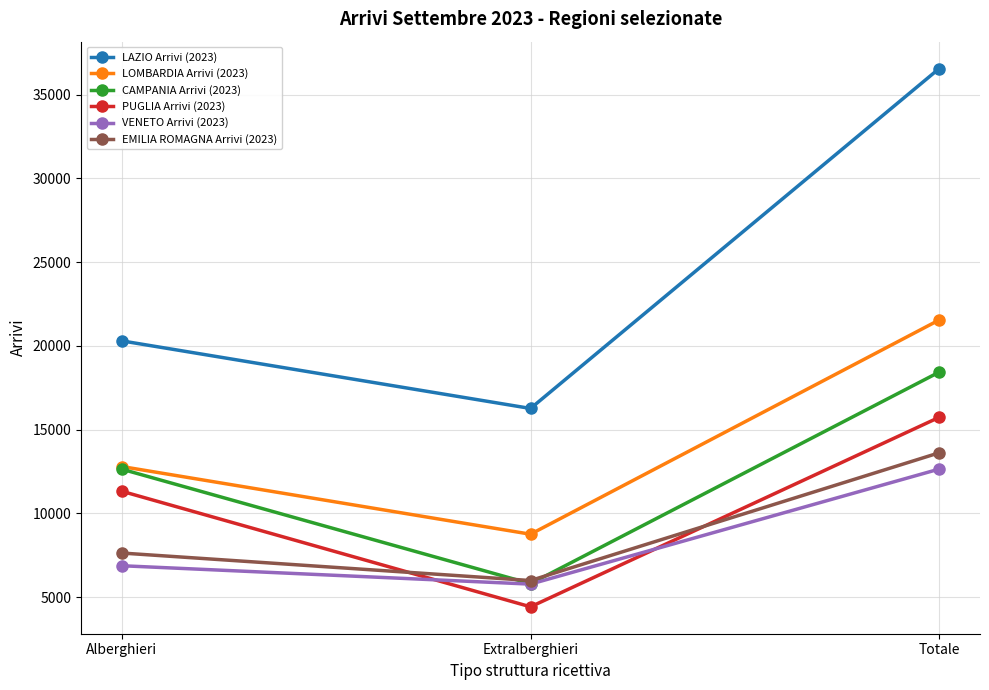

Reading right to left, transcribe all the data shown in this chart.

LAZIO Arrivi (2023): 36557	16261	20296
LOMBARDIA Arrivi (2023): 21543	8751	12792
CAMPANIA Arrivi (2023): 18429	5796	12633
PUGLIA Arrivi (2023): 15731	4416	11315
VENETO Arrivi (2023): 12640	5771	6869
EMILIA ROMAGNA Arrivi (2023): 13612	5985	7627